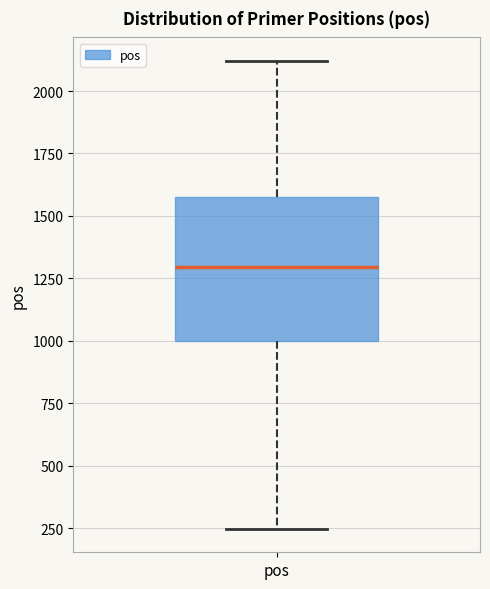

Transcribe this box plot: give where the median line is, the range the box spans, and where the two whiskers end, as read against the y-axis. The values are not printed on the chart, so give them approximately, as read against the axis.

median 1300, box 1000 to 1550, whiskers 250 to 2100